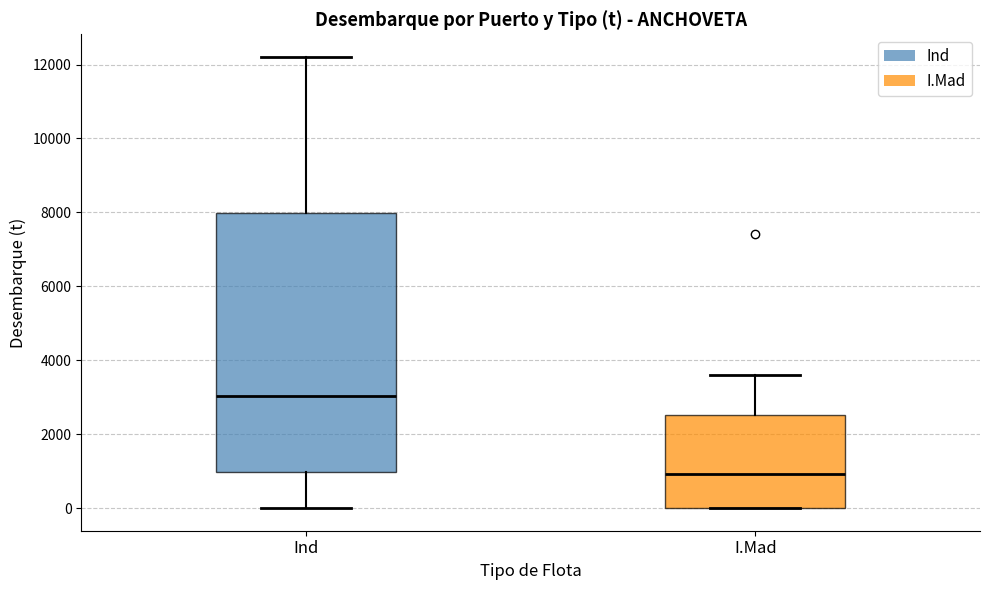

Reading left to right, transcribe this box plot: for each box, give where its median line is, the range the box spans, and where its two whiskers end, as read against the y-axis. The values are not printed on the chart, so give them approximately, as read against the axis.

Ind: median 3000, box 1000 to 8000, whiskers 0 to 12200
I.Mad: median 1000, box 0 to 2600, whiskers 0 to 3600